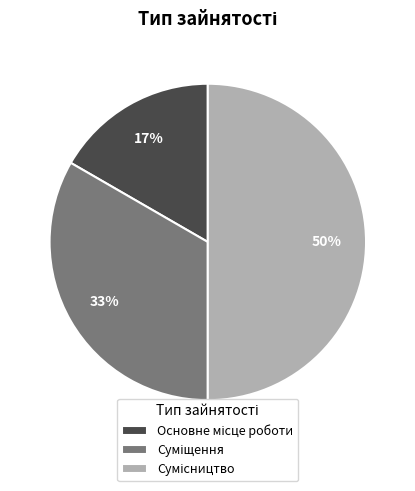

To the nearest percent, what is the average slice percentage?

33%